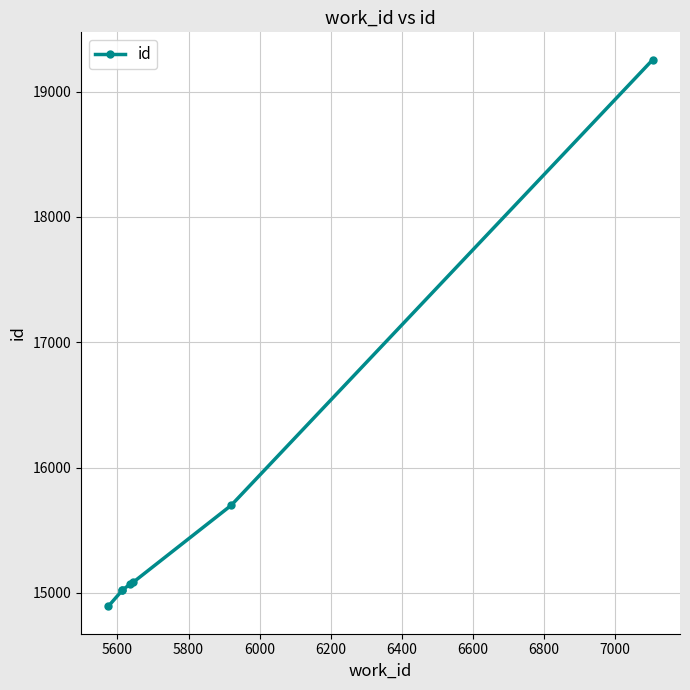

Reading left to right, what are all the values shown in this chart?

14892	15022	15024	15069	15084	15698	19254